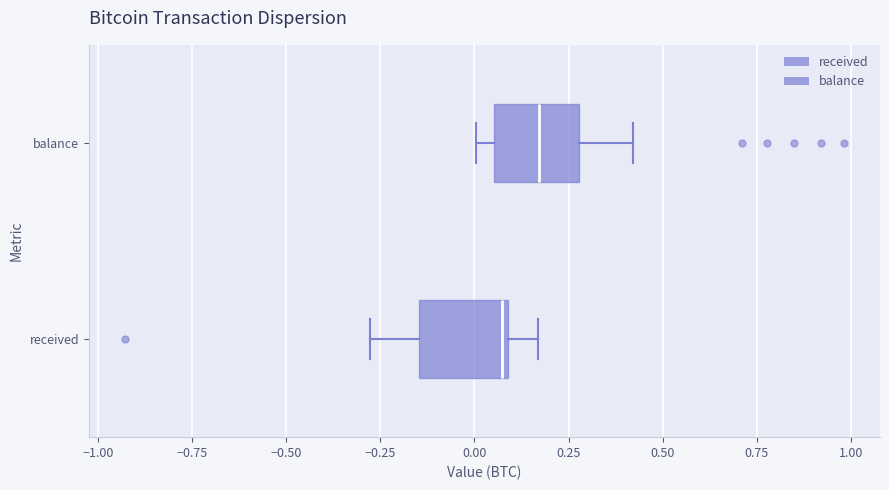

Which box's median line is the furthest to the left?

received